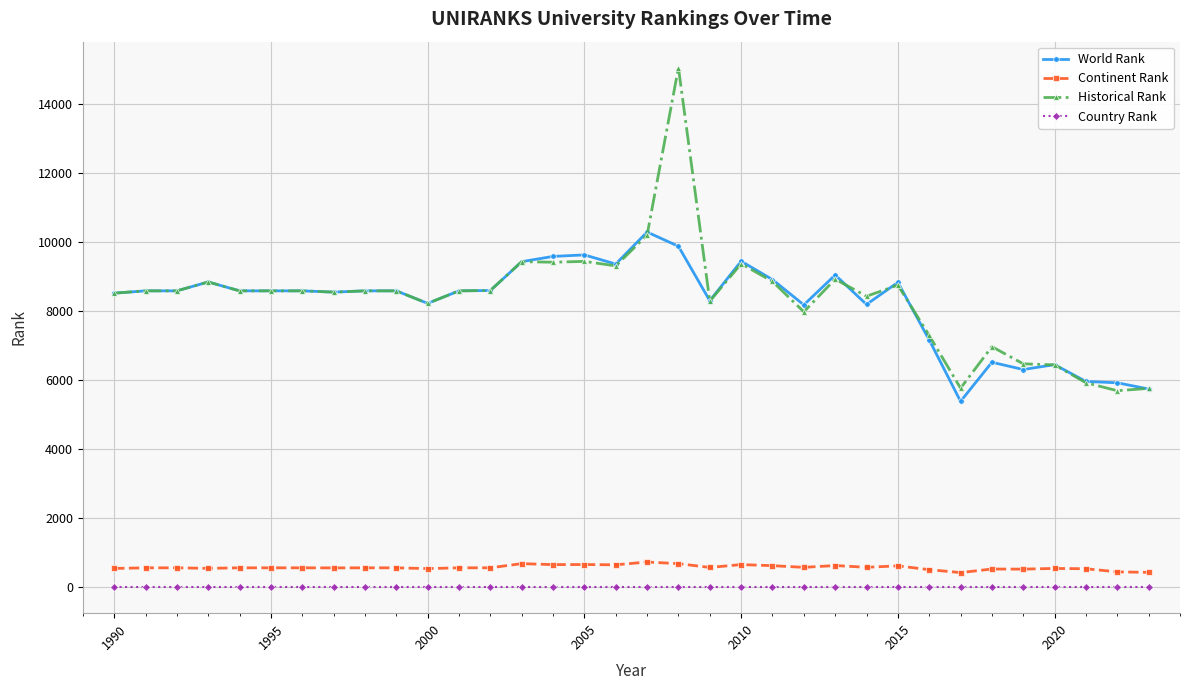

What is the greatest value displayed?

15045